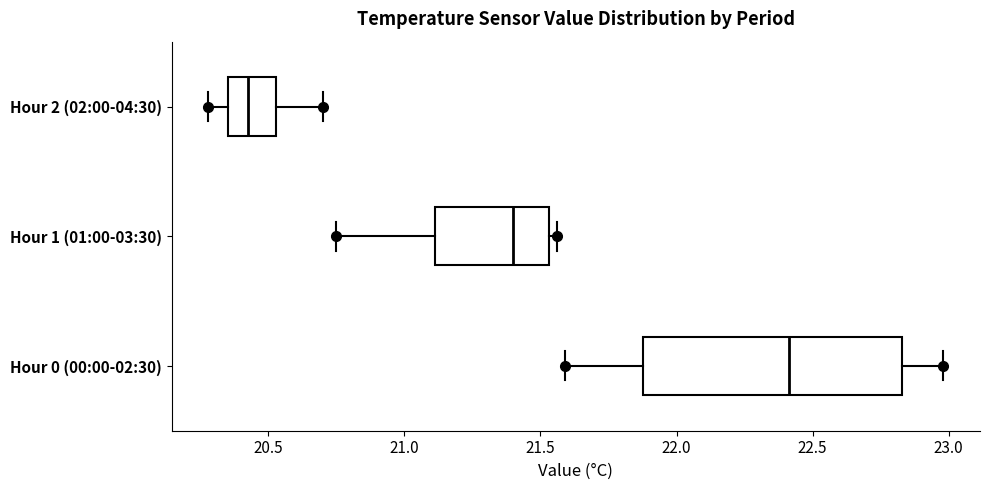

Comparing the boxes themselves (not the whiskers), which one is the widest?

Hour 0 (00:00-02:30)